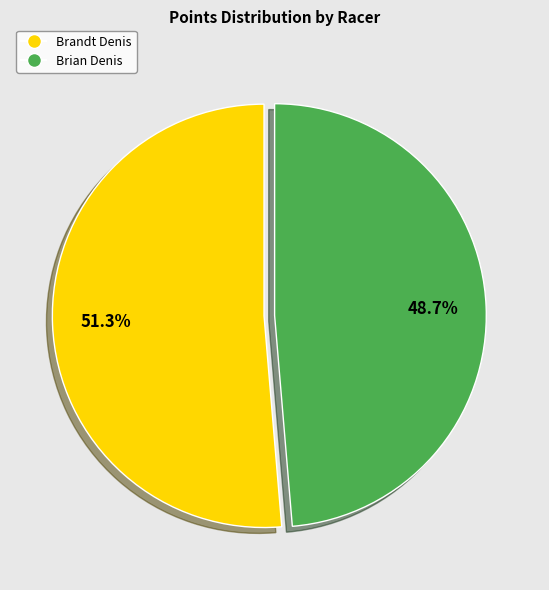

Which category accounts for the majority?

Brandt Denis